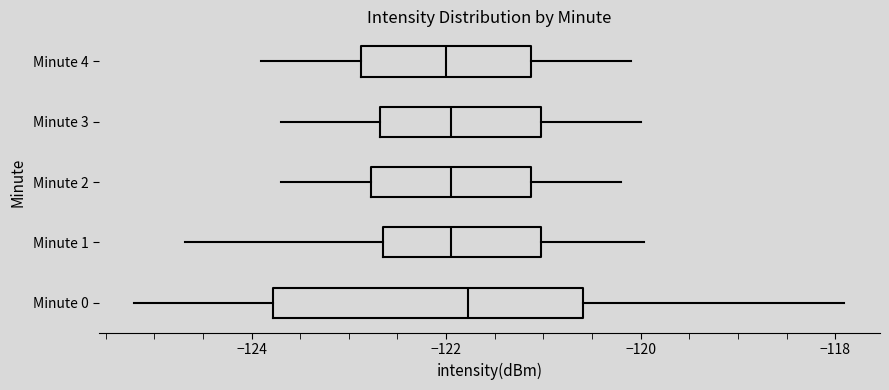

Where does the right whisker of the box for Minute 2 end on the x-axis? The values are not printed on the chart, so give them approximately, as read against the axis.

-120.2